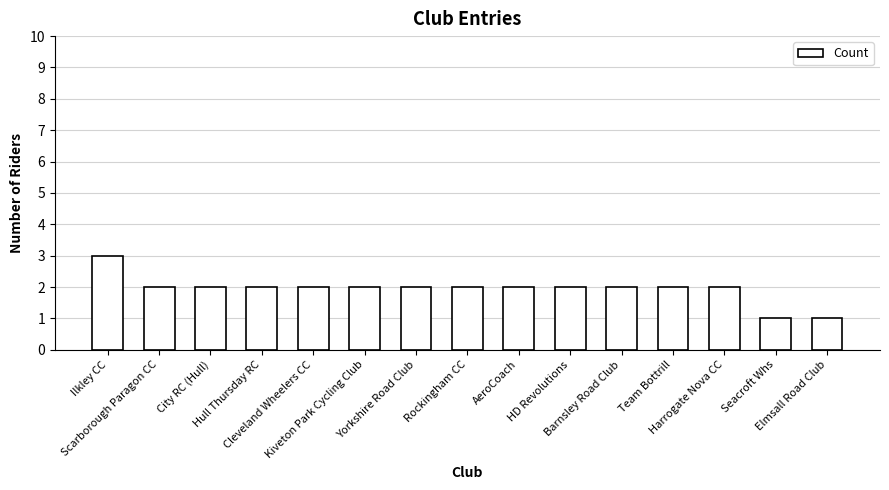

Where does the data first go above 2?

Ilkley CC